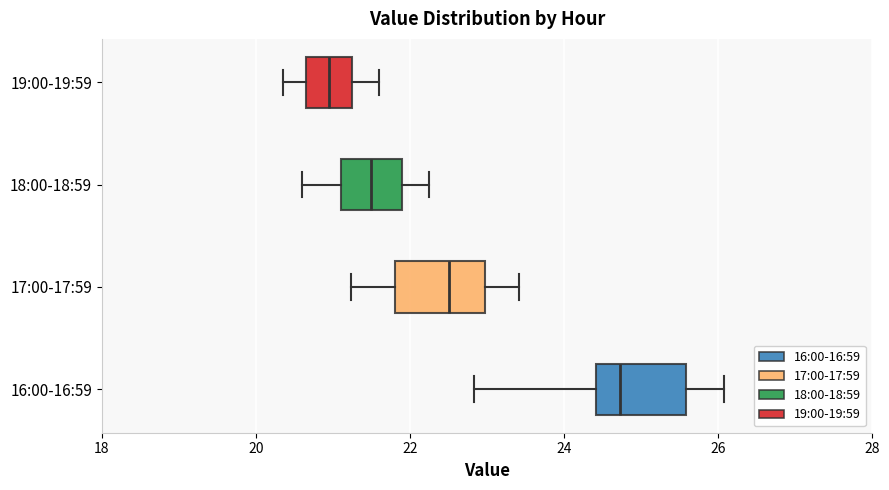

Reading bottom to top, read every box against the x-axis: the position of its median line, the range the box covers, and the ends of its whiskers. The values are not printed on the chart, so give them approximately, as read against the axis.

16:00-16:59: median 24.8, box 24.4 to 25.6, whiskers 22.8 to 26.0
17:00-17:59: median 22.6, box 21.8 to 23.0, whiskers 21.2 to 23.4
18:00-18:59: median 21.6, box 21.2 to 22.0, whiskers 20.6 to 22.2
19:00-19:59: median 21.0, box 20.6 to 21.2, whiskers 20.4 to 21.6